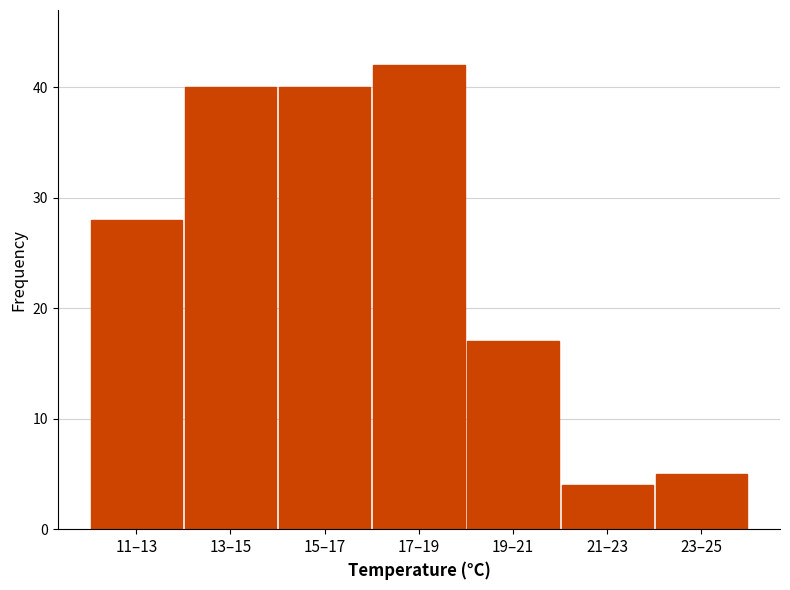

Reading left to right, extract all data points from this chart.

11–13=28	13–15=40	15–17=40	17–19=42	19–21=17	21–23=4	23–25=5